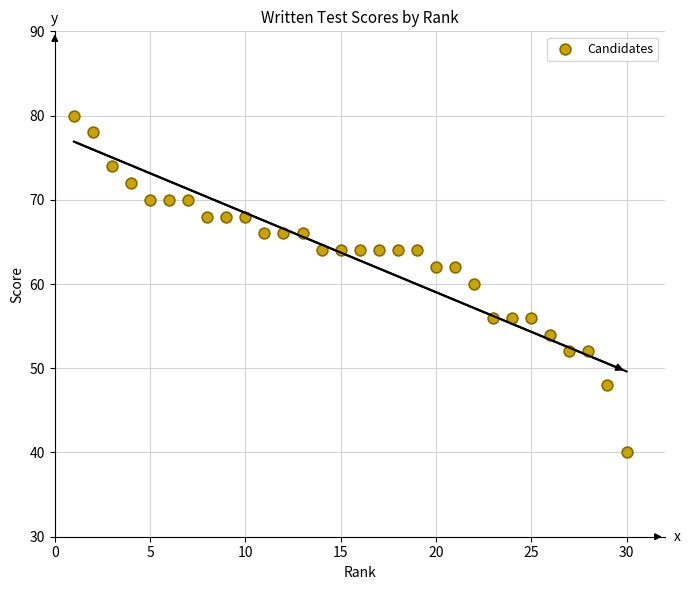

What is the range of X values (max minus min)?

29